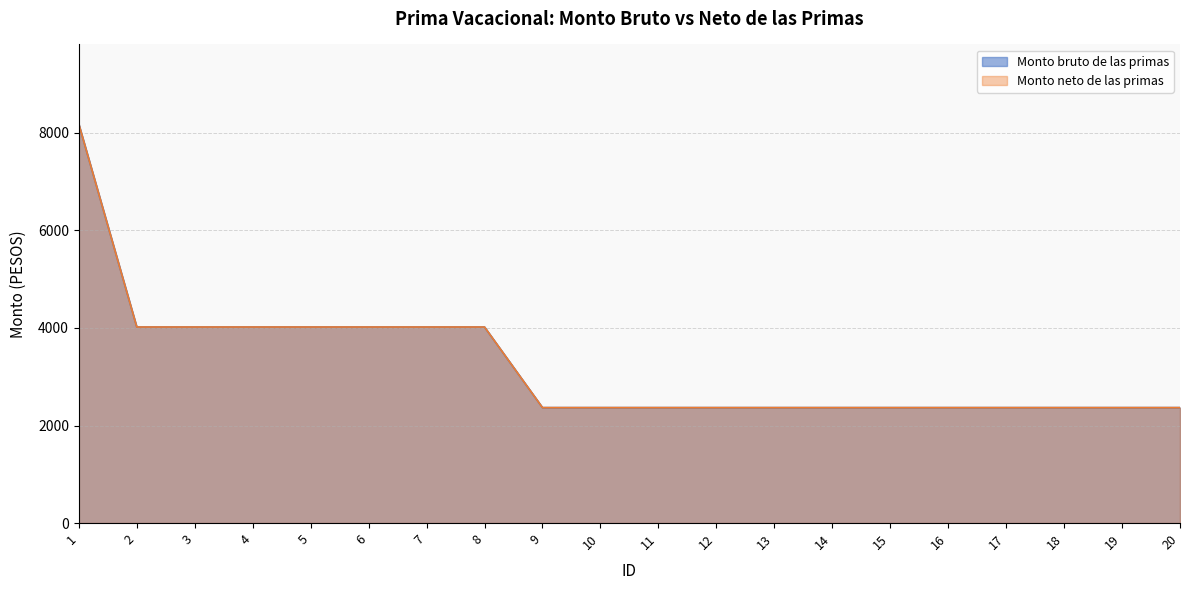

Is the value of Monto neto de las primas at 9 greater than the value of Monto bruto de las primas at 10?

No